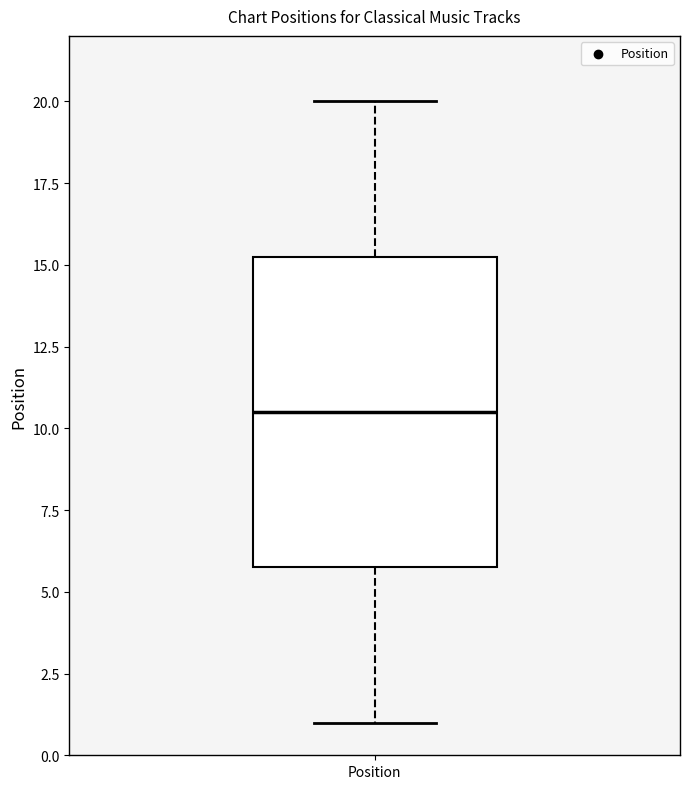

Read this box plot against the y-axis: the position of the median line, the range covered by the box, and the ends of both whiskers. The values are not printed on the chart, so give them approximately, as read against the axis.

median 10.5, box 6.0 to 15.5, whiskers 1.0 to 20.0